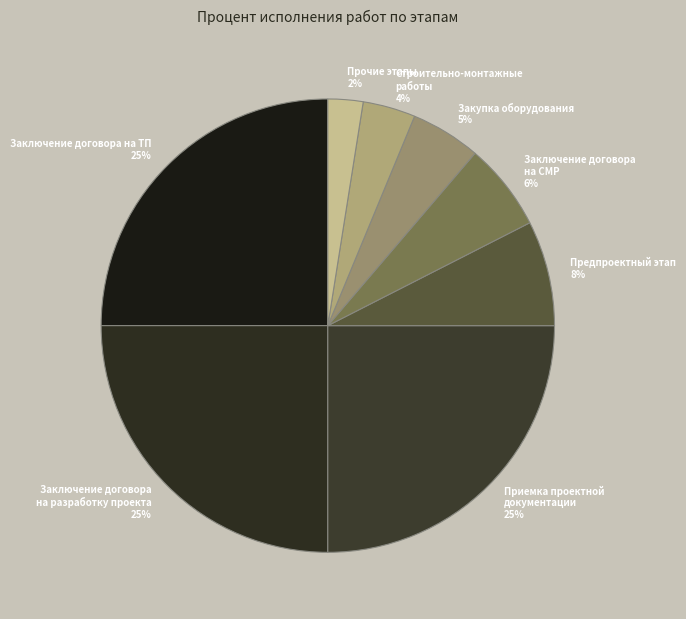

To the nearest percent, what is the difference between the Закупка оборудования 5% and Заключение договора на СМР 6% slice percentages?

1%